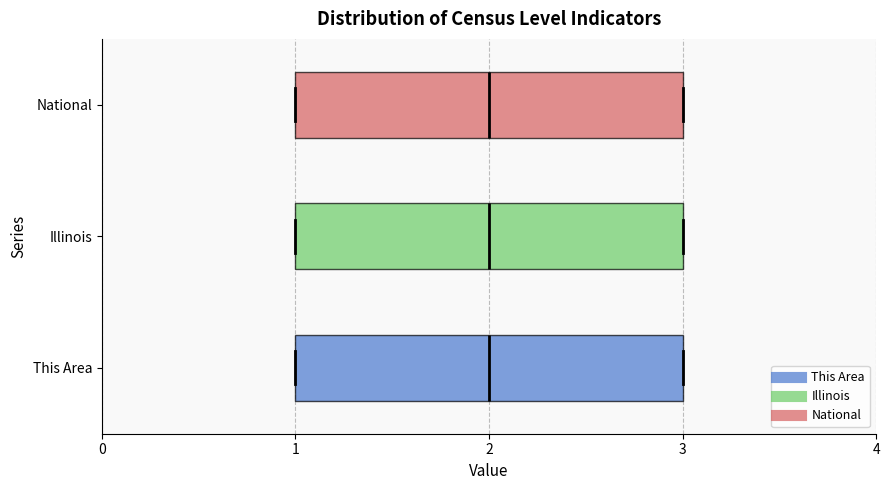

Where does the median line of the box for National sit on the x-axis? The values are not printed on the chart, so give them approximately, as read against the axis.

2